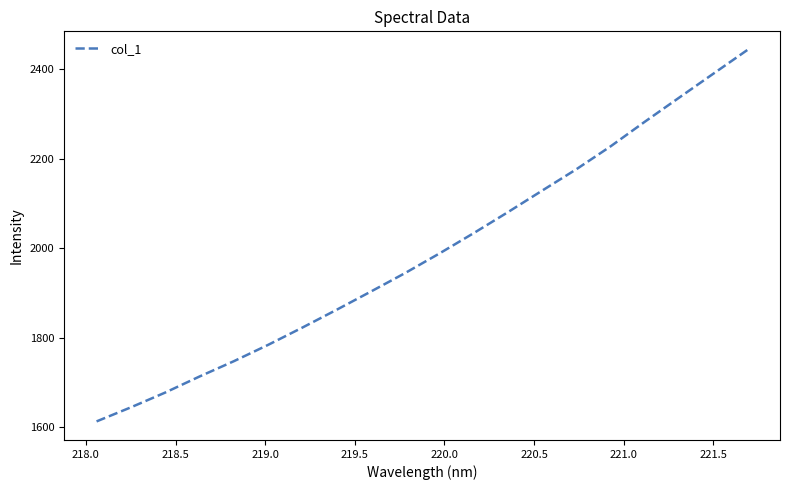

Count the number of categories in the chart.

20